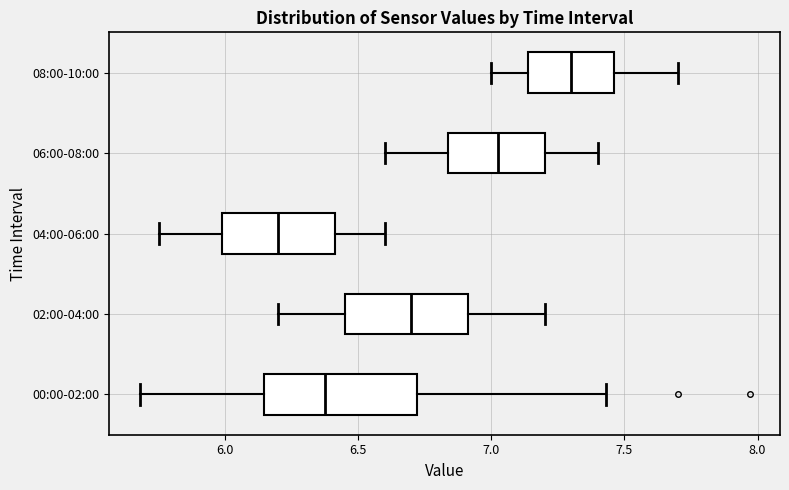

Reading bottom to top, read every box against the x-axis: the position of its median line, the range the box covers, and the ends of its whiskers. The values are not printed on the chart, so give them approximately, as read against the axis.

00:00-02:00: median 6.40, box 6.15 to 6.70, whiskers 5.70 to 7.45
02:00-04:00: median 6.70, box 6.45 to 6.90, whiskers 6.20 to 7.20
04:00-06:00: median 6.20, box 6.00 to 6.40, whiskers 5.75 to 6.60
06:00-08:00: median 7.05, box 6.85 to 7.20, whiskers 6.60 to 7.40
08:00-10:00: median 7.30, box 7.15 to 7.45, whiskers 7.00 to 7.70